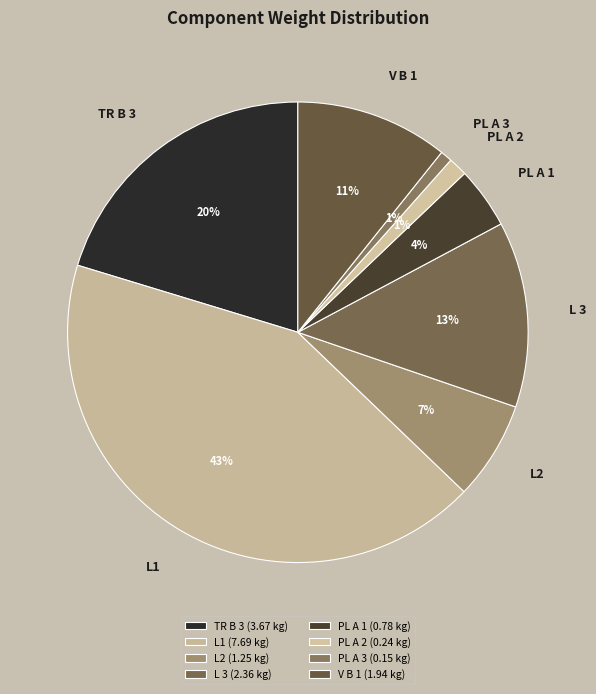

How many segments does this pie chart have?

8